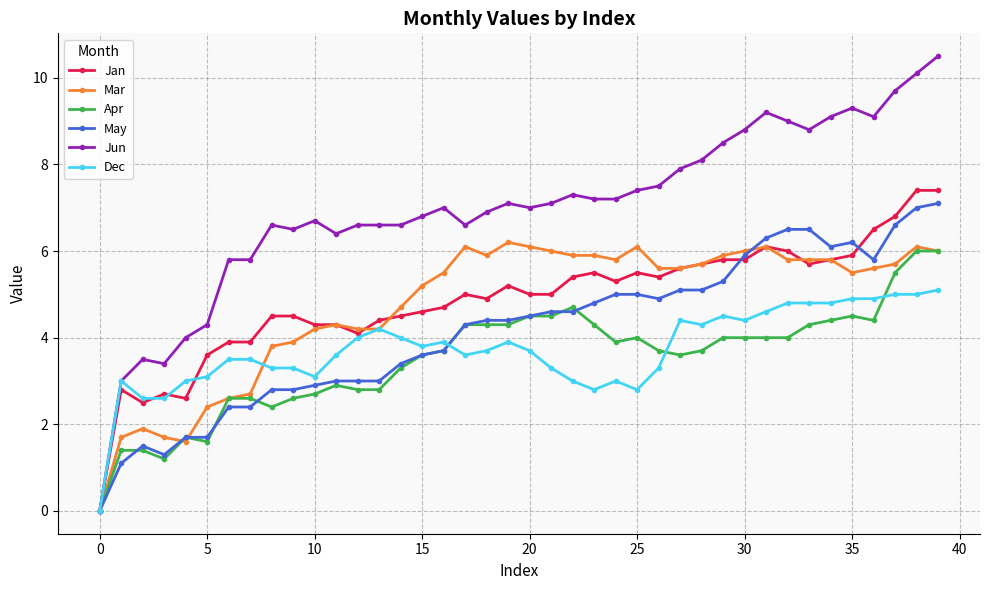

Which series has the largest range (max minus min)?

Jun